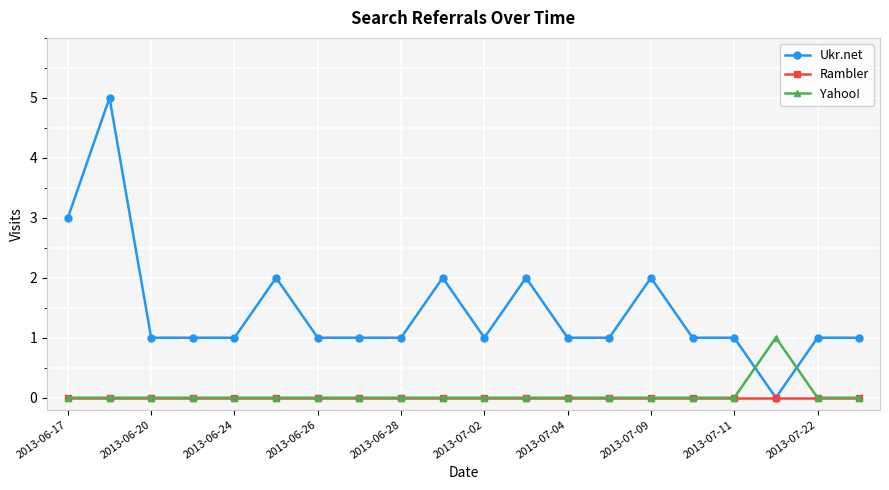

Which series ends up on top after the final intersection of Ukr.net and Yahoo!?

Ukr.net